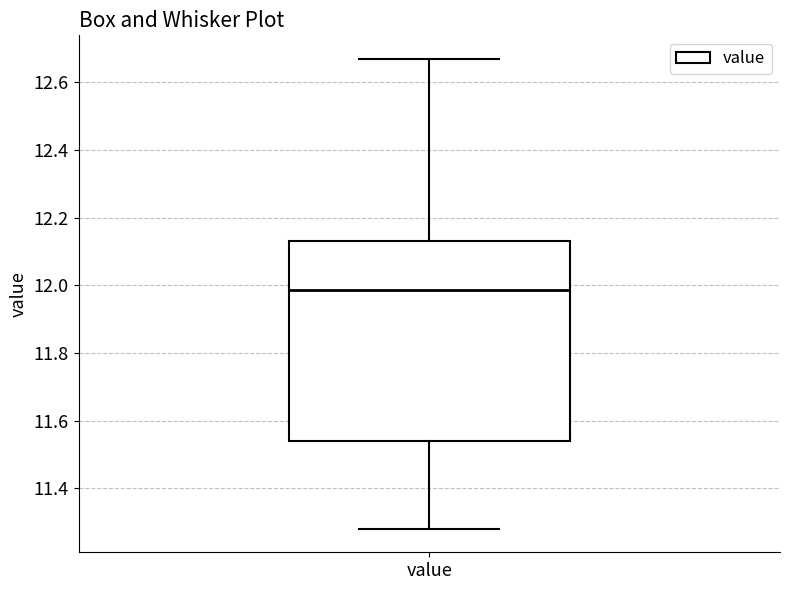

Read this box plot against the y-axis: the position of the median line, the range covered by the box, and the ends of both whiskers. The values are not printed on the chart, so give them approximately, as read against the axis.

median 11.98, box 11.54 to 12.14, whiskers 11.28 to 12.68